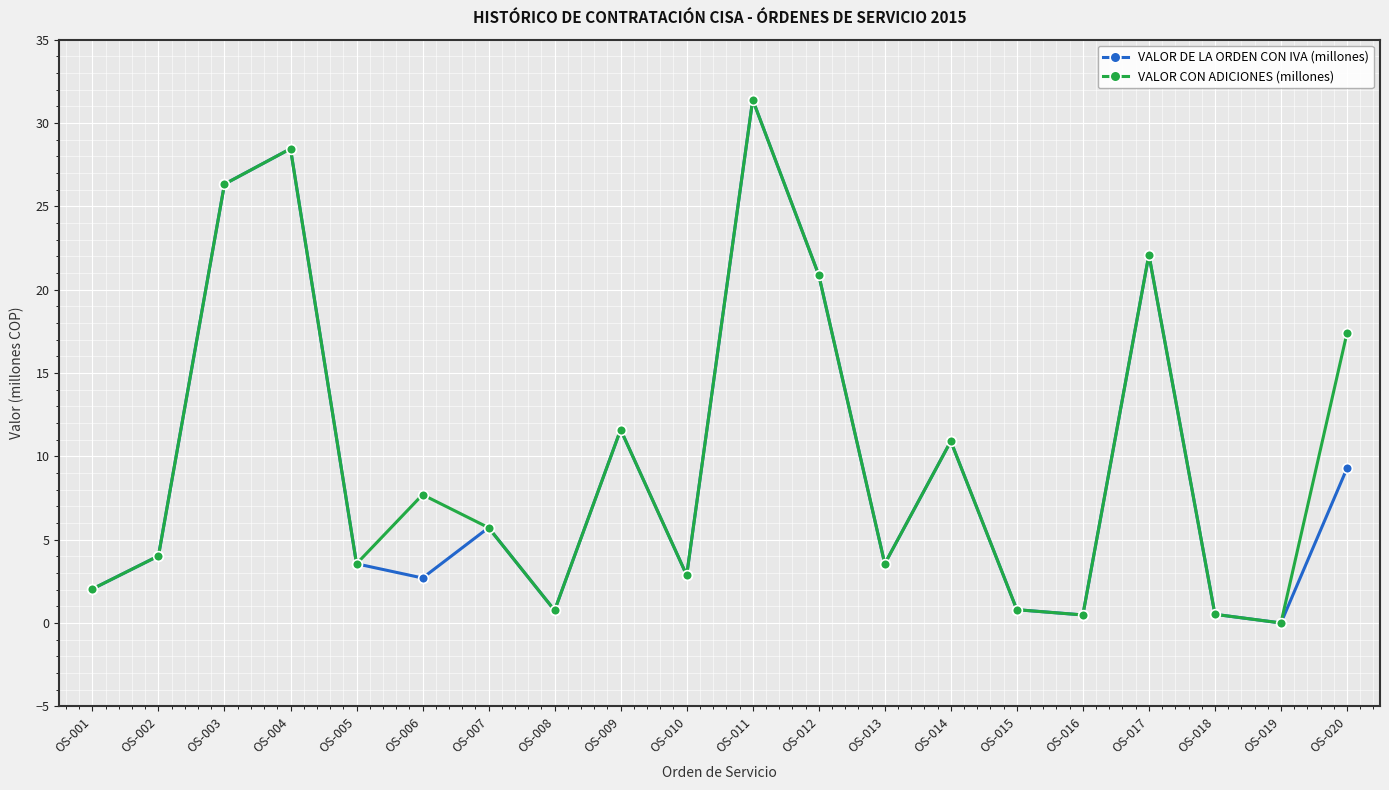

The VALOR CON ADICIONES (millones) series shows 5.0 at OS-014. True or false?

False